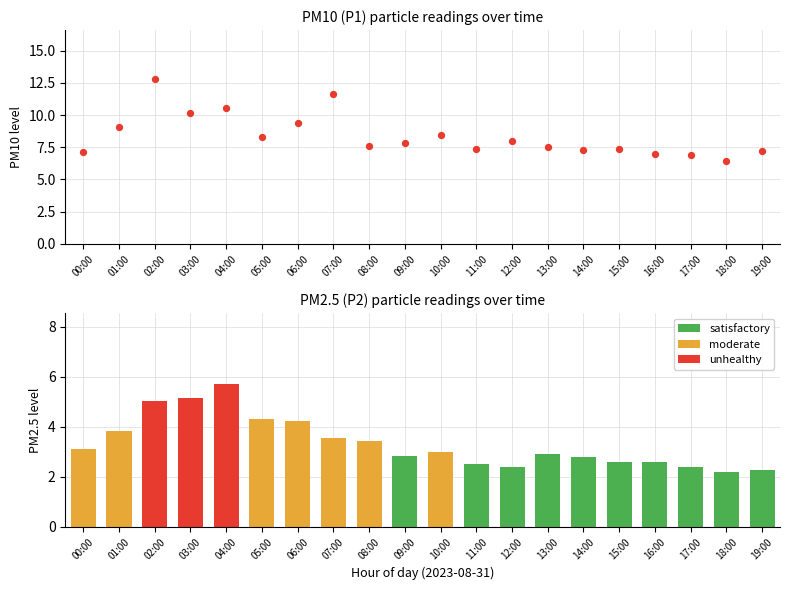

What is the change in value from 12:00 to 15:00?

-0.6